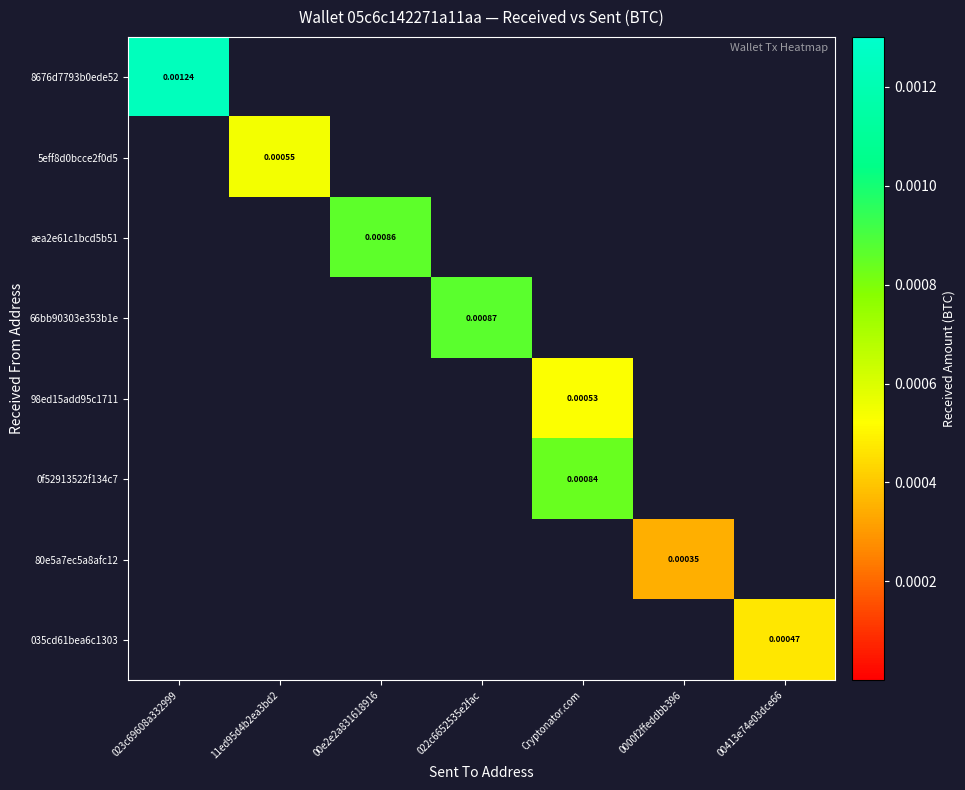

The value of 80e5a7ec5a8afc12 at 023c69608a332999 is 0.0. True or false?

True